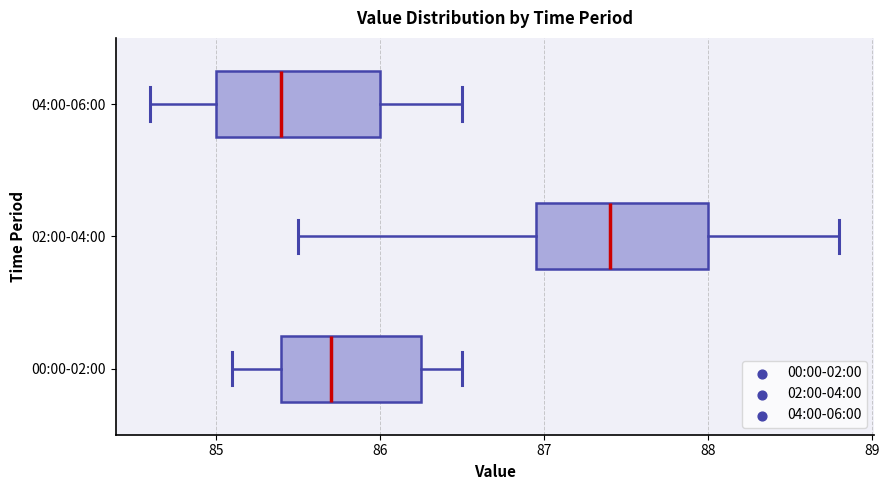

Reading bottom to top, read every box against the x-axis: the position of its median line, the range the box covers, and the ends of its whiskers. The values are not printed on the chart, so give them approximately, as read against the axis.

00:00-02:00: median 85.7, box 85.4 to 86.3, whiskers 85.1 to 86.5
02:00-04:00: median 87.4, box 87.0 to 88.0, whiskers 85.5 to 88.8
04:00-06:00: median 85.4, box 85.0 to 86.0, whiskers 84.6 to 86.5